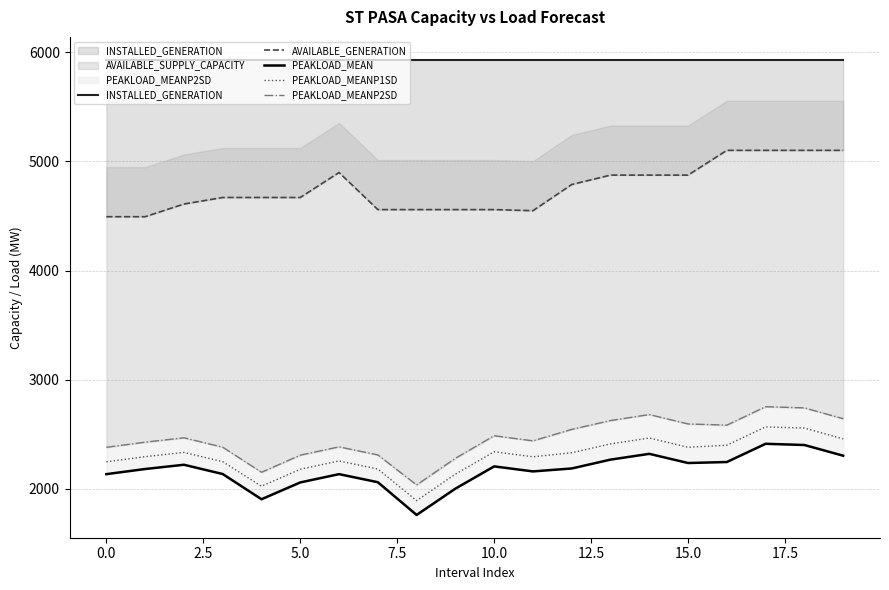

Rank the series at 15.0 from highest to lowest value.

INSTALLED_GENERATION, AVAILABLE_GENERATION, PEAKLOAD_MEANP2SD, PEAKLOAD_MEANP1SD, PEAKLOAD_MEAN